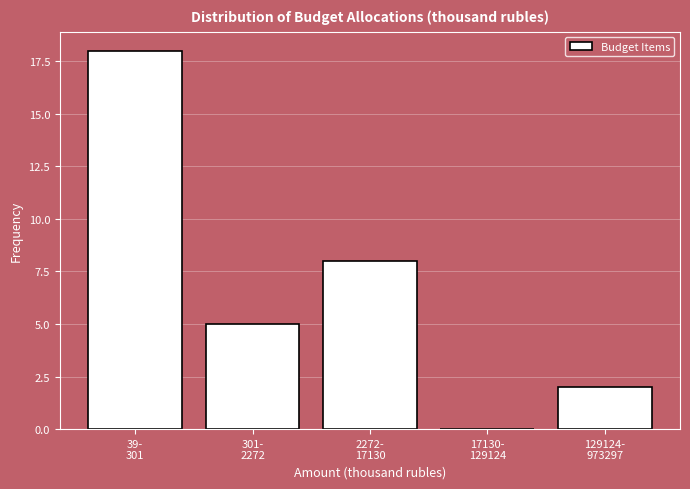

What is the sum of all values?

33